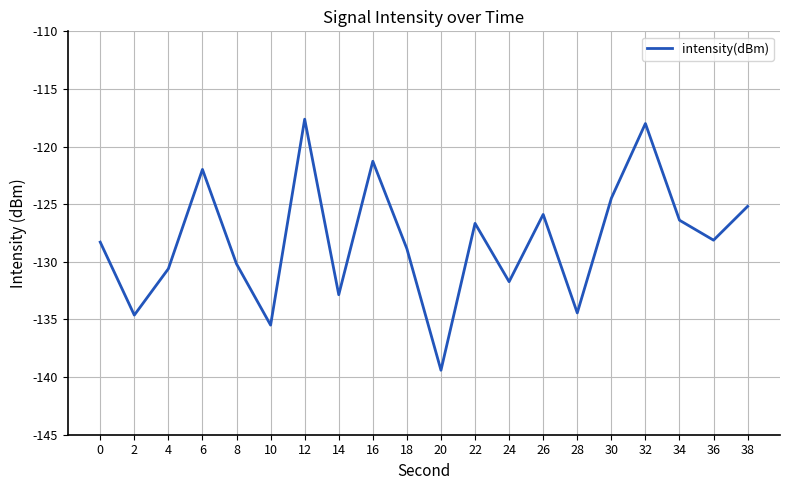

What is the minimum value shown in the chart?

-139.4